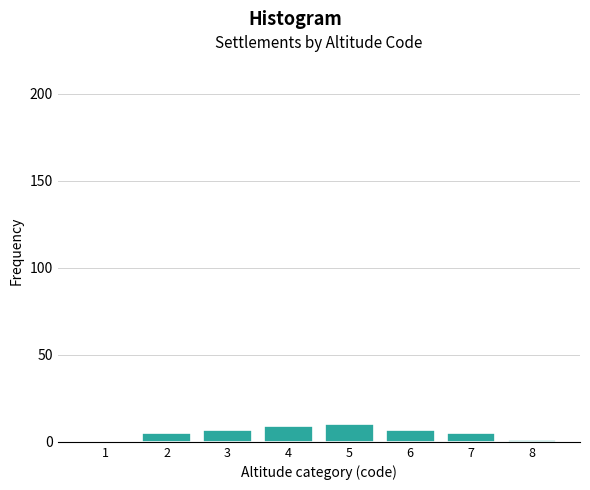

Reading right to left, transcribe all the data shown in this chart.

8=1	7=5	6=7	5=10	4=9	3=7	2=5	1=0